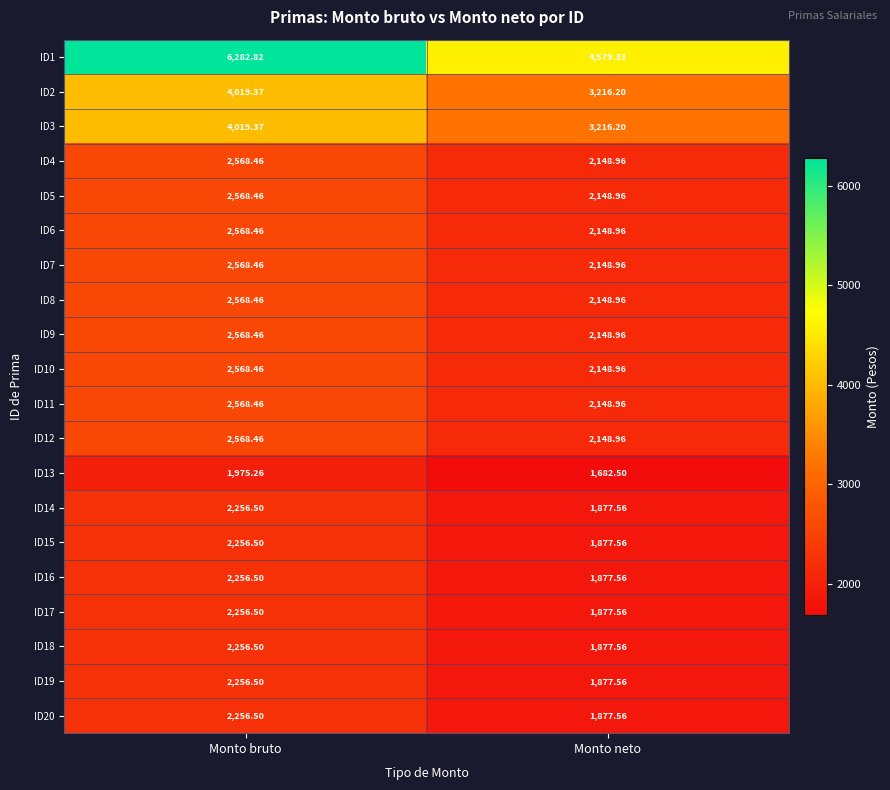

Where does the ID3 series first go above 4019?

Monto bruto